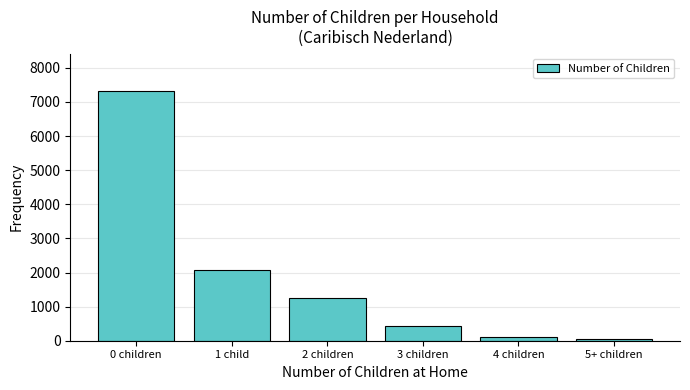

Reading left to right, transcribe all the data shown in this chart.

7318	2067	1266	424	109	36